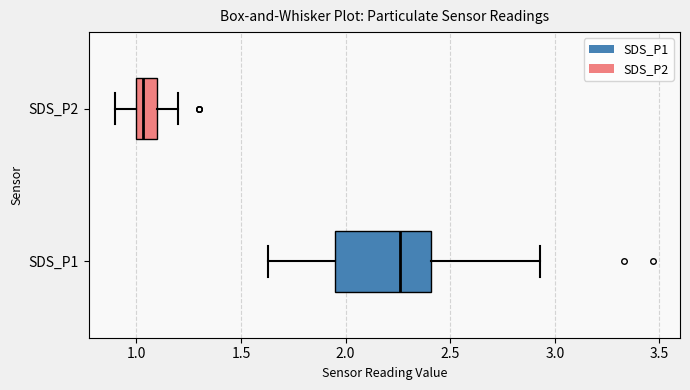

Reading bottom to top, transcribe this box plot: for each box, give where its median line is, the range the box spans, and where its two whiskers end, as read against the x-axis. The values are not printed on the chart, so give them approximately, as read against the axis.

SDS_P1: median 2.25, box 1.95 to 2.40, whiskers 1.65 to 2.95
SDS_P2: median 1.05, box 1.00 to 1.10, whiskers 0.90 to 1.20